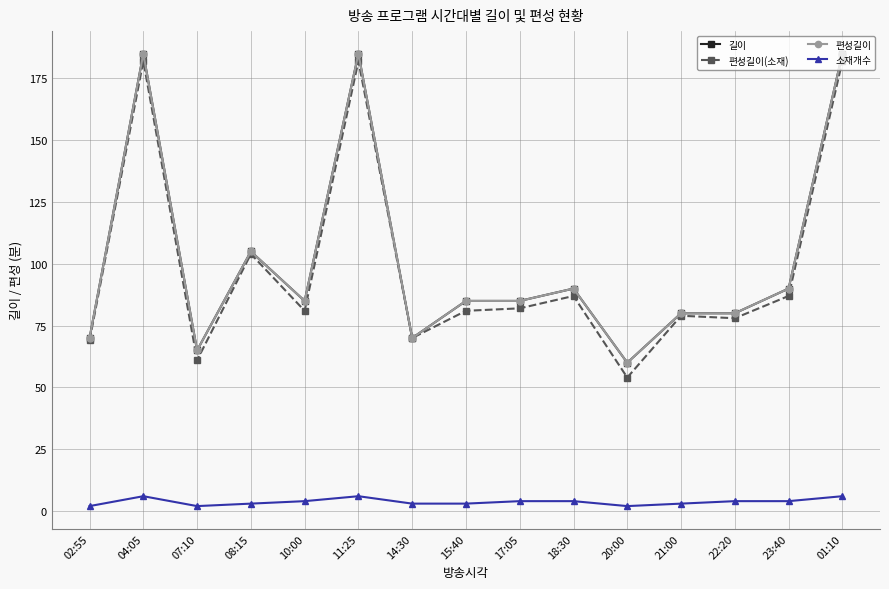

Where does the 길이 series first go above 85?

04:05